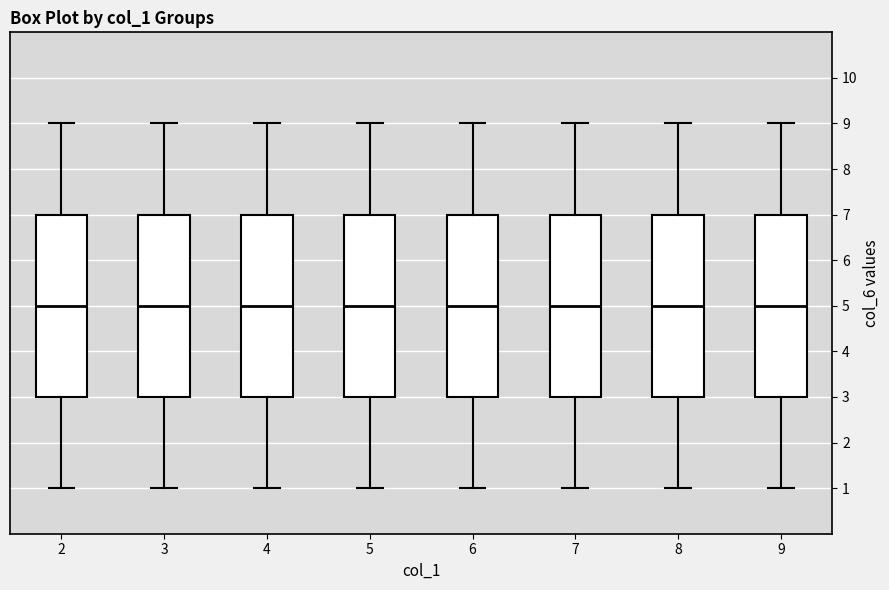

Reading left to right, read every box against the y-axis: the position of its median line, the range the box covers, and the ends of its whiskers. The values are not printed on the chart, so give them approximately, as read against the axis.

2: median 5, box 3 to 7, whiskers 1 to 9
3: median 5, box 3 to 7, whiskers 1 to 9
4: median 5, box 3 to 7, whiskers 1 to 9
5: median 5, box 3 to 7, whiskers 1 to 9
6: median 5, box 3 to 7, whiskers 1 to 9
7: median 5, box 3 to 7, whiskers 1 to 9
8: median 5, box 3 to 7, whiskers 1 to 9
9: median 5, box 3 to 7, whiskers 1 to 9